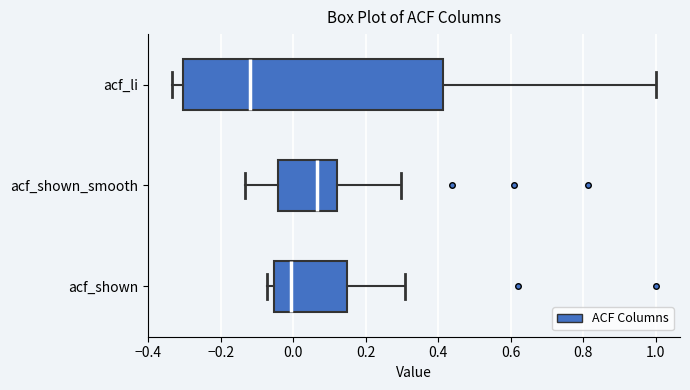

Reading bottom to top, transcribe this box plot: for each box, give where its median line is, the range the box spans, and where its two whiskers end, as read against the x-axis. The values are not printed on the chart, so give them approximately, as read against the axis.

acf_shown: median 0.00, box -0.06 to 0.14, whiskers -0.08 to 0.30
acf_shown_smooth: median 0.06, box -0.04 to 0.12, whiskers -0.14 to 0.30
acf_li: median -0.12, box -0.30 to 0.42, whiskers -0.34 to 1.00